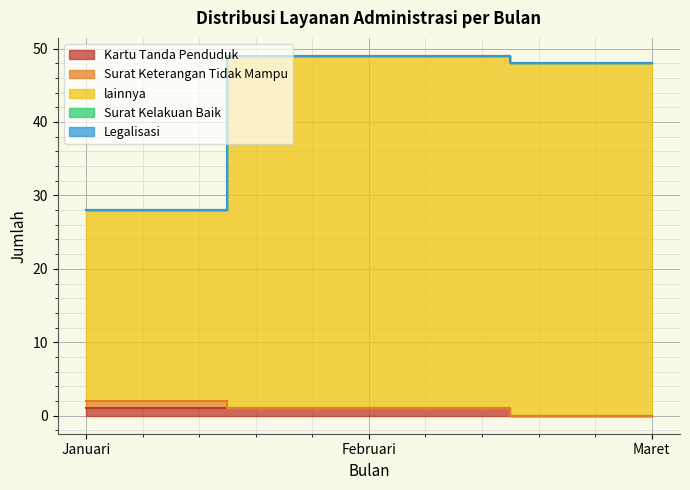

Is the value of Kartu Tanda Penduduk at Maret greater than the value of Surat Keterangan Tidak Mampu at Februari?

No